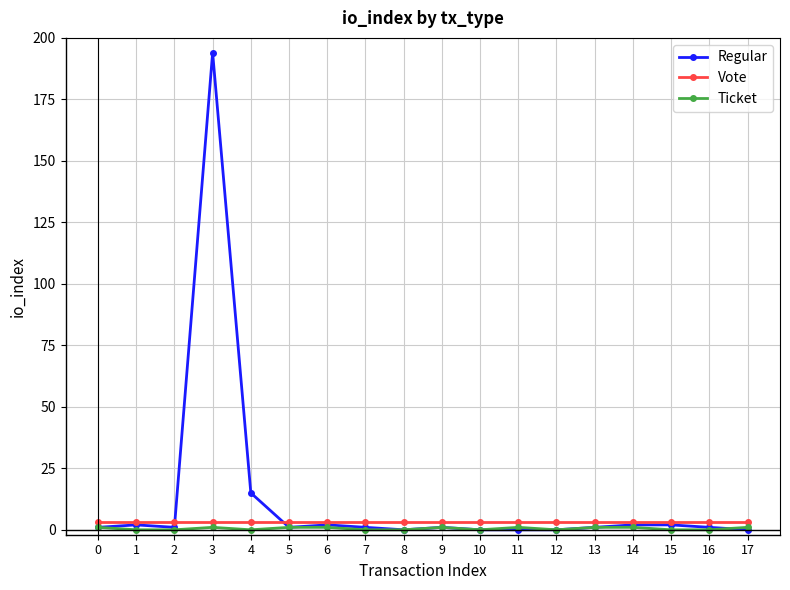

The value of Regular at 3 is 194. True or false?

True